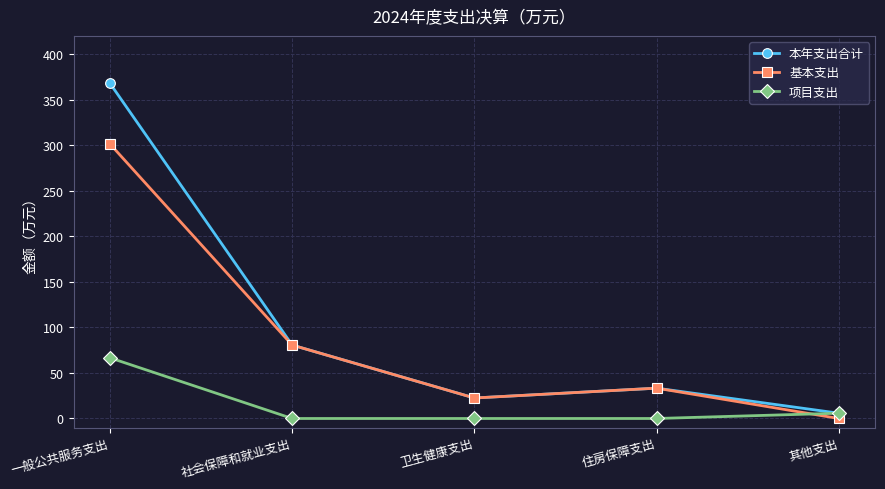

At which category is the sum across all series the highest?

一般公共服务支出